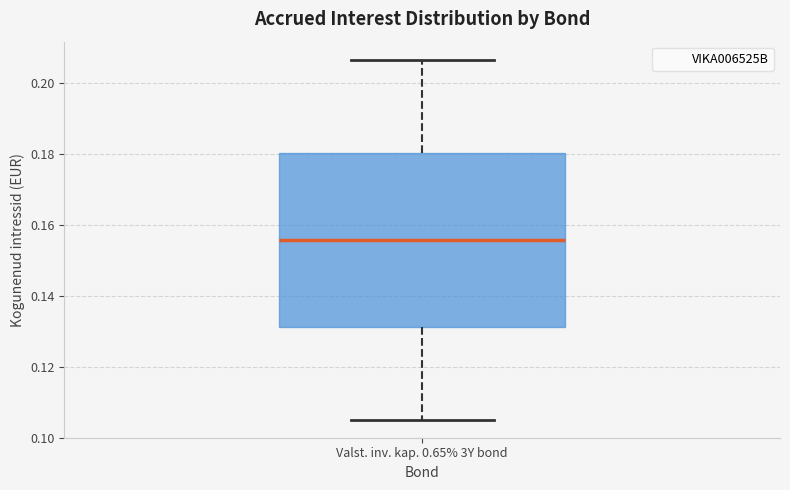

Read this box plot against the y-axis: the position of the median line, the range covered by the box, and the ends of both whiskers. The values are not printed on the chart, so give them approximately, as read against the axis.

median 0.156, box 0.132 to 0.180, whiskers 0.106 to 0.206